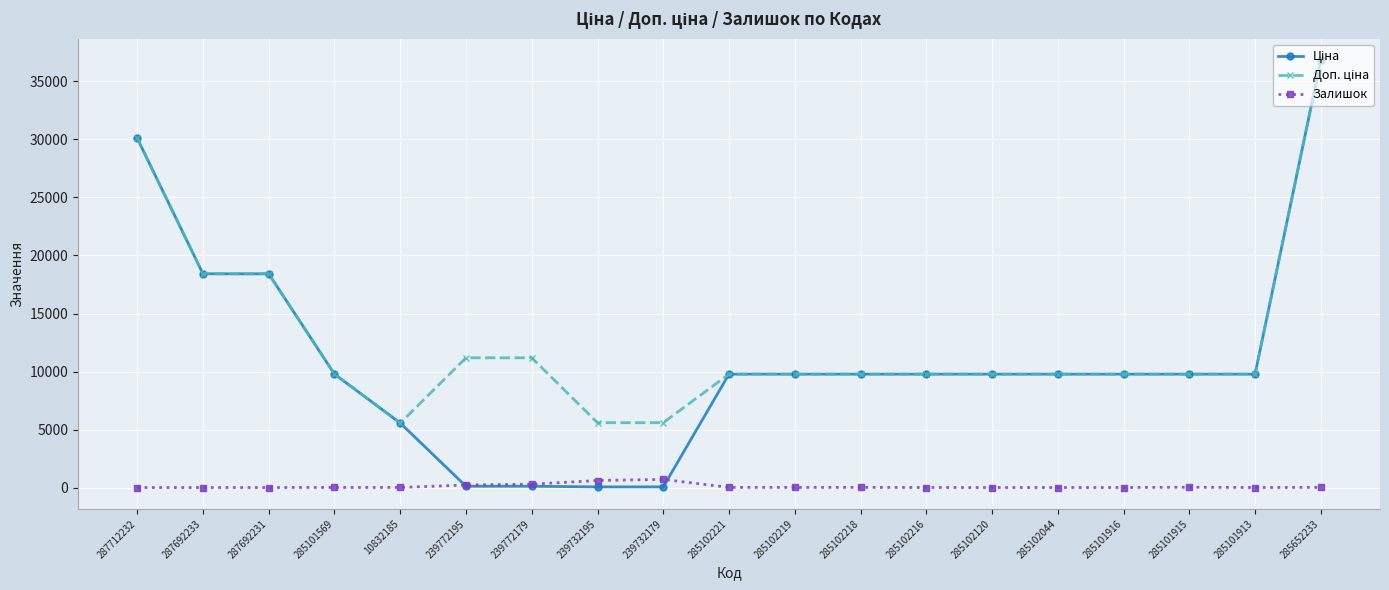

What is the label of the 4th point from the left?

285101569